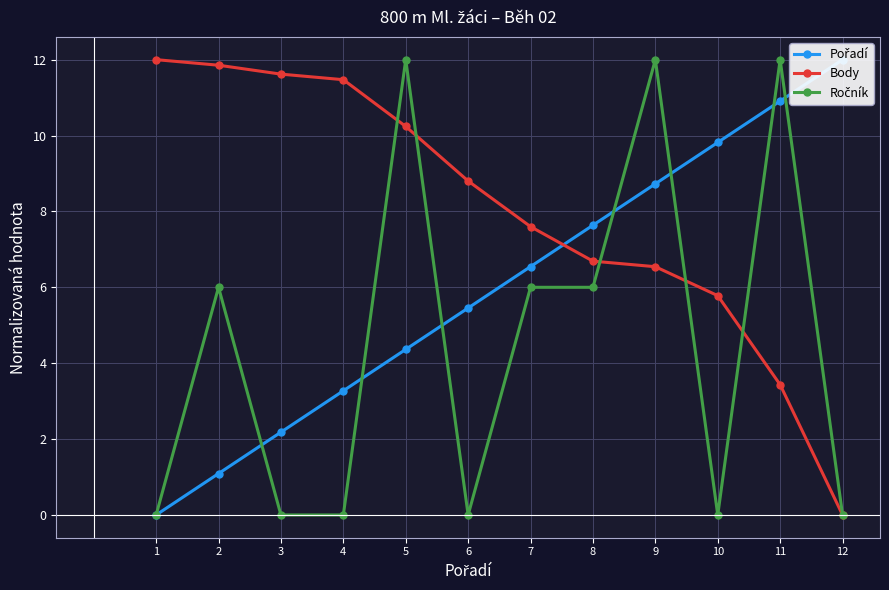

Reading left to right, extract all data points from this chart.

Pořadí: 0.0	1.1	2.2	3.3	4.4	5.5	6.5	7.6	8.7	9.8	10.9	12.0
Body: 12.0	11.9	11.6	11.5	10.2	8.8	7.6	6.7	6.5	5.8	3.4	0.0
Ročník: 0.0	6.0	0.0	0.0	12.0	0.0	6.0	6.0	12.0	0.0	12.0	0.0